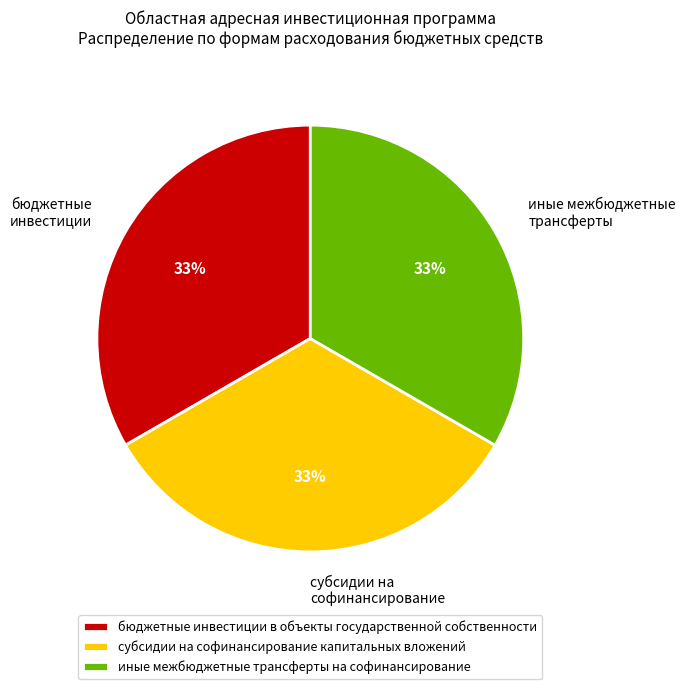

To the nearest percent, what is the average slice percentage?

33%